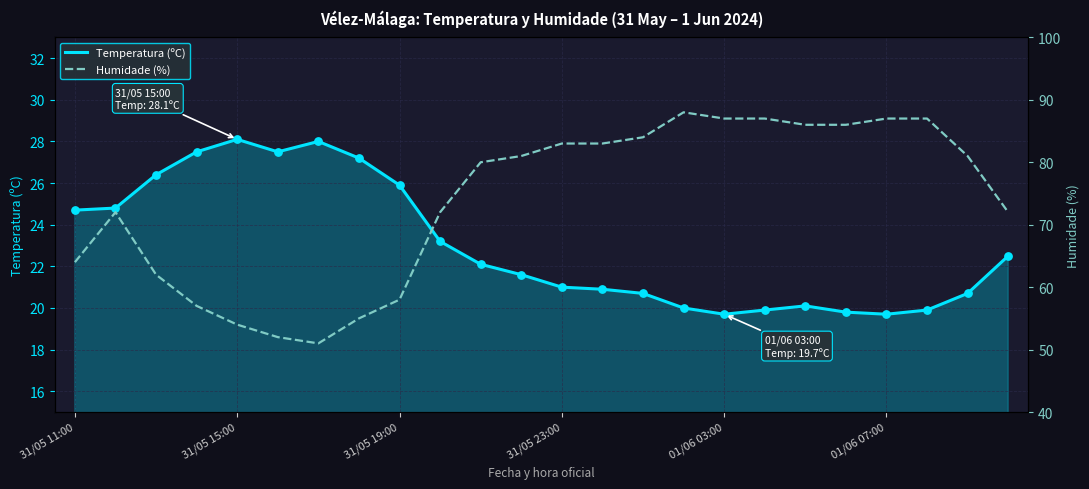

At which category is the sum across all series the highest?

15